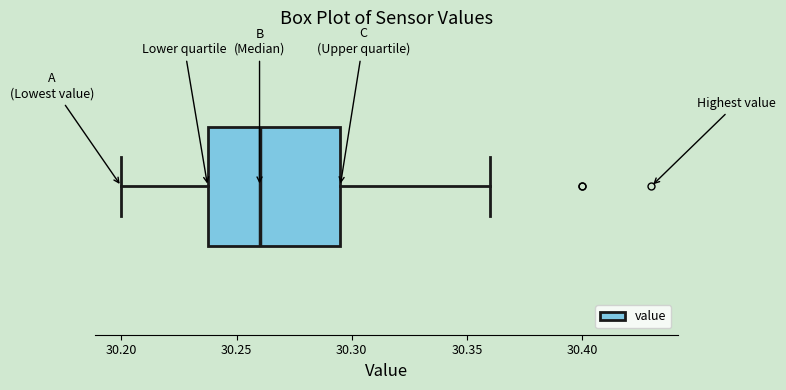

Read this box plot against the x-axis: the position of the median line, the range covered by the box, and the ends of both whiskers. The values are not printed on the chart, so give them approximately, as read against the axis.

median 30.260, box 30.240 to 30.295, whiskers 30.200 to 30.360